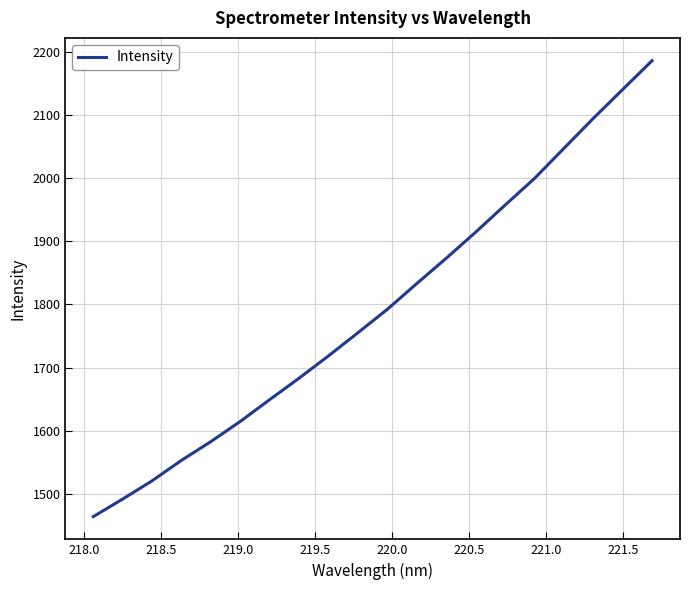

What is the difference between the maximum and minimum values?

722.1